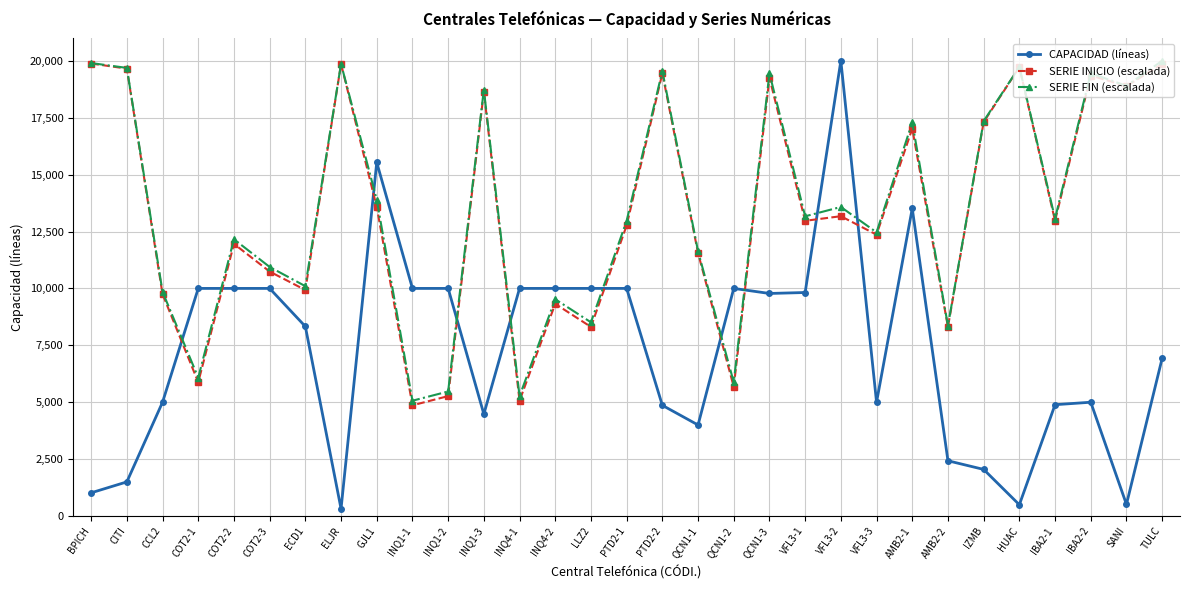

What is the total value across all series at SANI?

38296.2